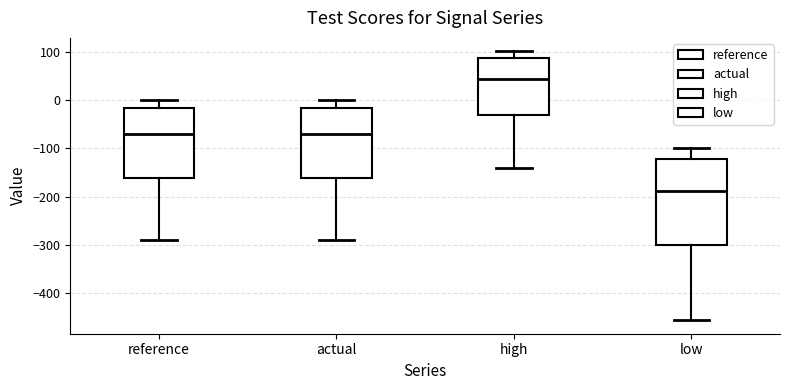

Where is the lower edge of the box for reference on the y-axis? The values are not printed on the chart, so give them approximately, as read against the axis.

-160